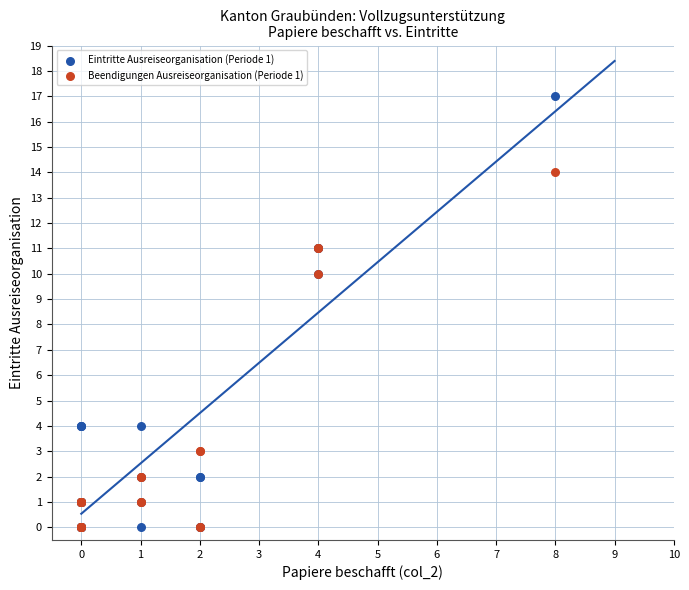

Which series has the widest spread of Y values?

Eintritte Ausreiseorganisation (Periode 1)